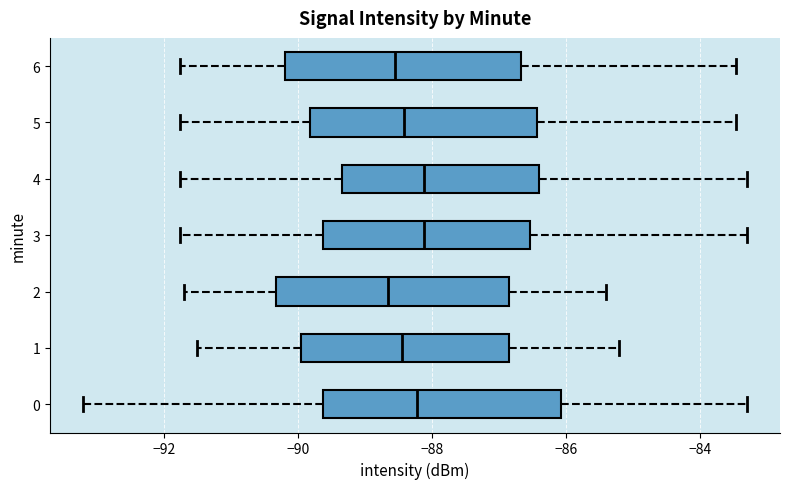

Reading bottom to top, transcribe this box plot: for each box, give where its median line is, the range the box spans, and where its two whiskers end, as read against the x-axis. The values are not printed on the chart, so give them approximately, as read against the axis.

0: median -88.2, box -89.6 to -86.0, whiskers -93.2 to -83.2
1: median -88.4, box -90.0 to -86.8, whiskers -91.4 to -85.2
2: median -88.6, box -90.4 to -86.8, whiskers -91.6 to -85.4
3: median -88.2, box -89.6 to -86.6, whiskers -91.8 to -83.2
4: median -88.2, box -89.4 to -86.4, whiskers -91.8 to -83.2
5: median -88.4, box -89.8 to -86.4, whiskers -91.8 to -83.4
6: median -88.6, box -90.2 to -86.6, whiskers -91.8 to -83.4